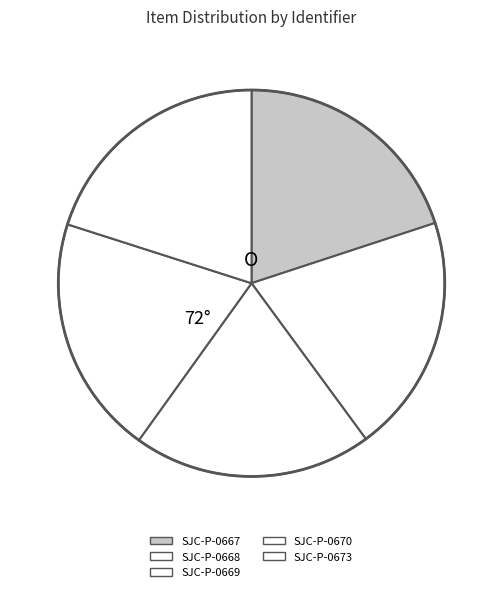

Which has a higher value, SJC-P-0669 or SJC-P-0668?

SJC-P-0669